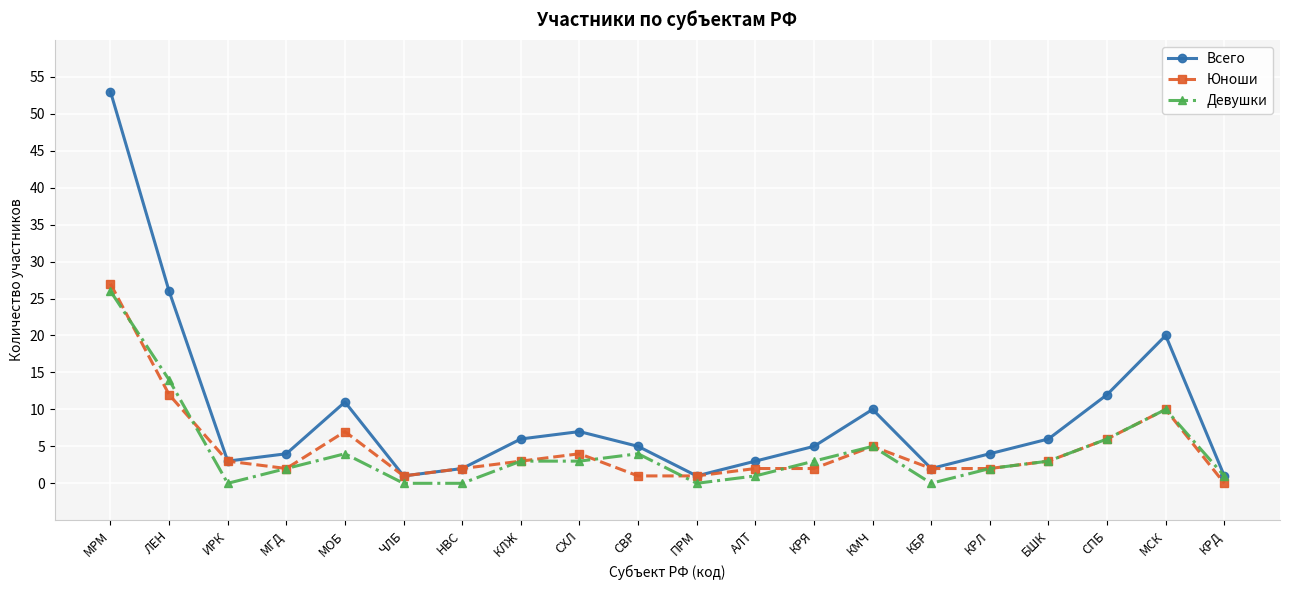

Where is the first local maximum for Всего?

МОБ